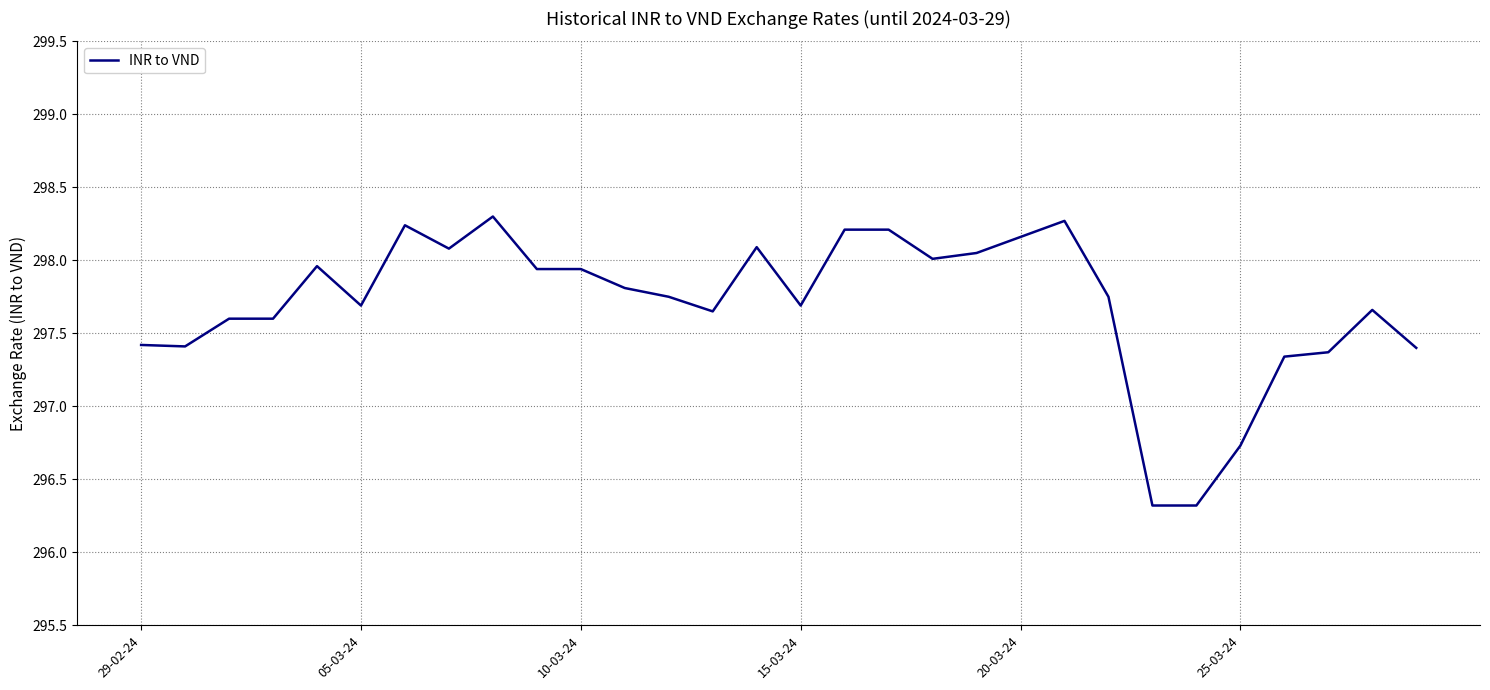

What is the difference between the maximum and minimum values?

2.0